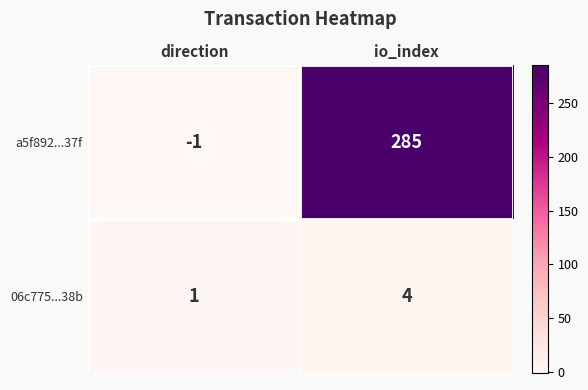

Which series has the largest range (max minus min)?

a5f892...37f